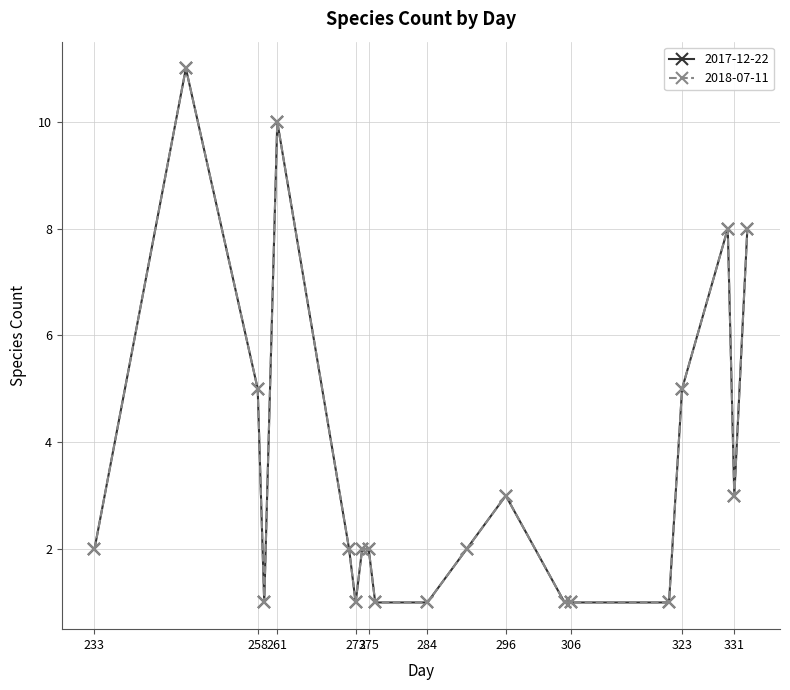

True or false: 2017-12-22 and 2018-07-11 intersect in this chart.

False